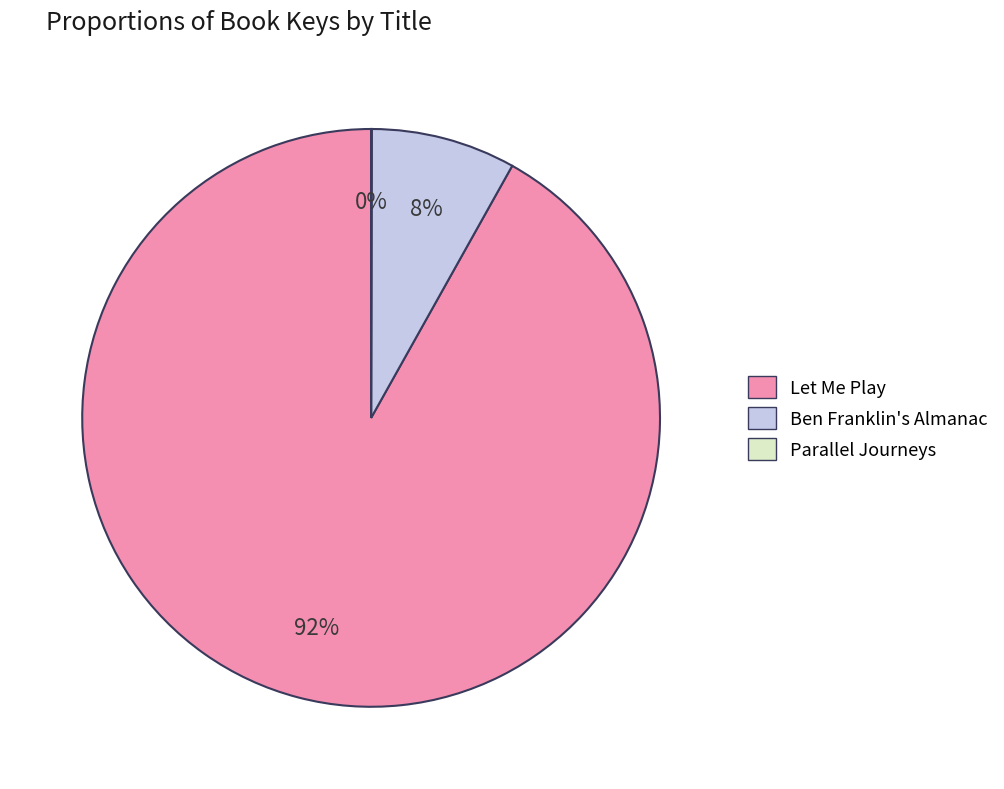

Which category has the biggest portion of the pie?

Let Me Play